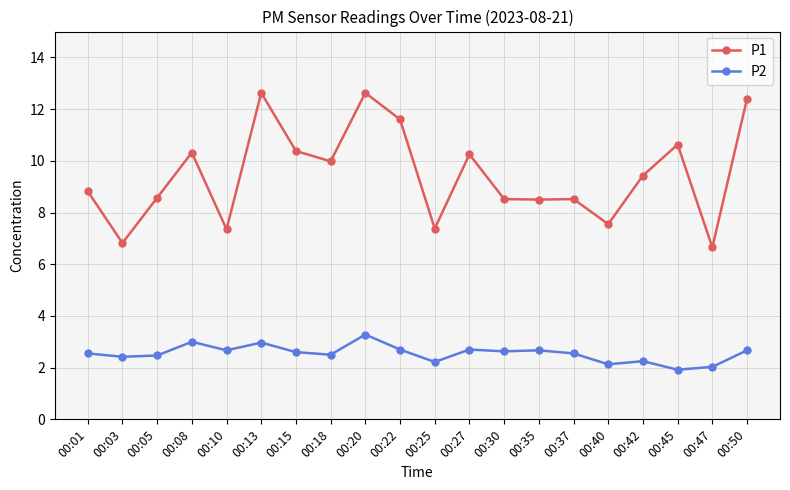

Which series changed the most between 00:15 and 00:40?

P1